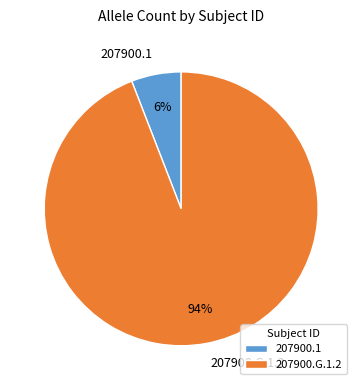

Is there a majority slice in this chart?

Yes